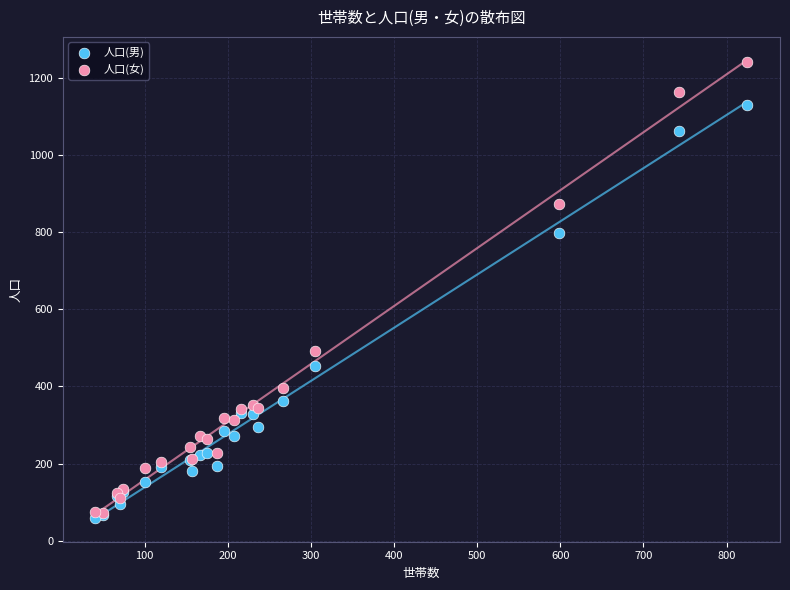

In the 人口(男) series, what Y value is closest to 594?

454